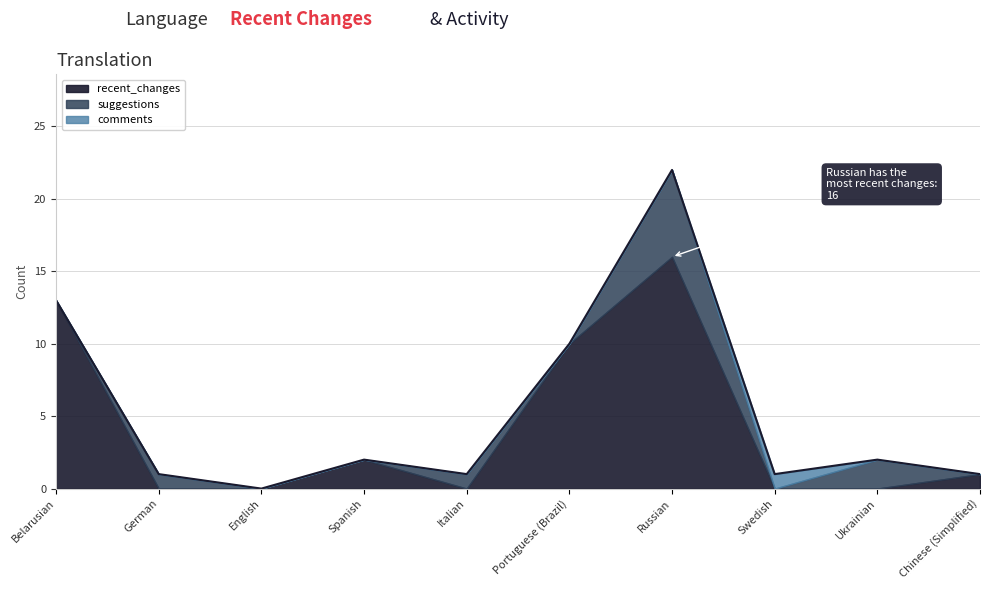

How many categories are shown in the chart?

10